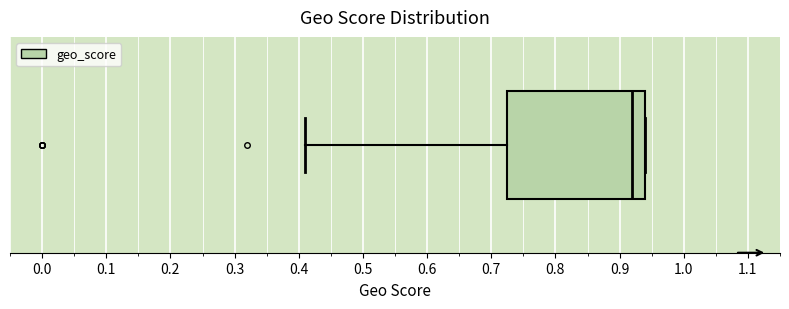

Transcribe this box plot: give where the median line is, the range the box spans, and where the two whiskers end, as read against the x-axis. The values are not printed on the chart, so give them approximately, as read against the axis.

median 0.92, box 0.73 to 0.94, whiskers 0.41 to 0.94